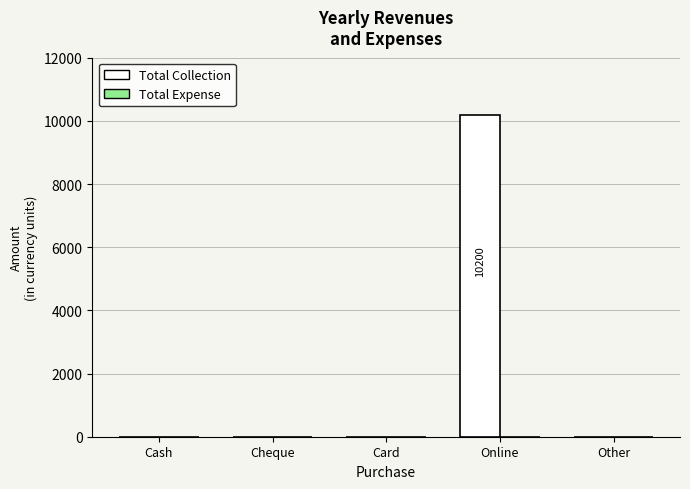

How many series are shown in this chart?

1